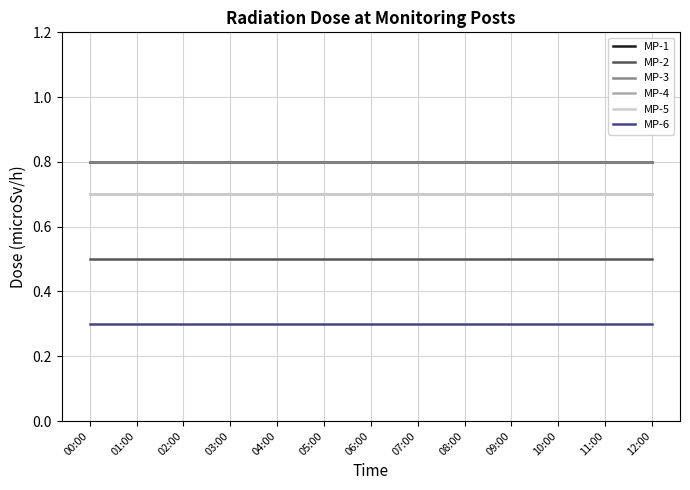

At which label does MP-6 reach its minimum?

00:00